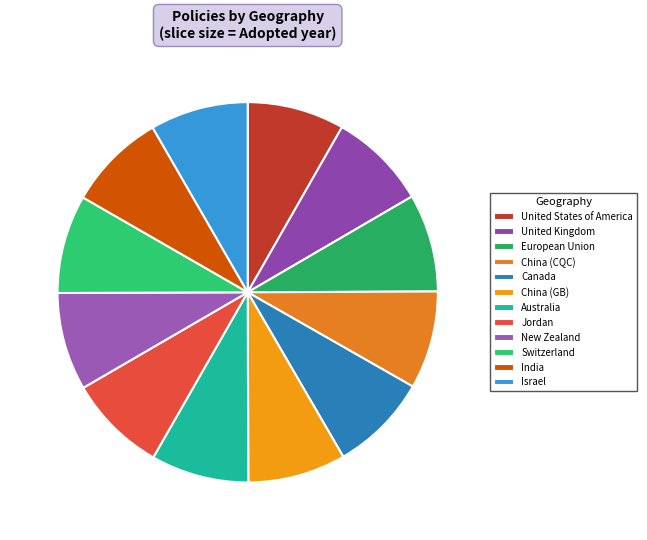

To the nearest percent, what is the average slice percentage?

8%